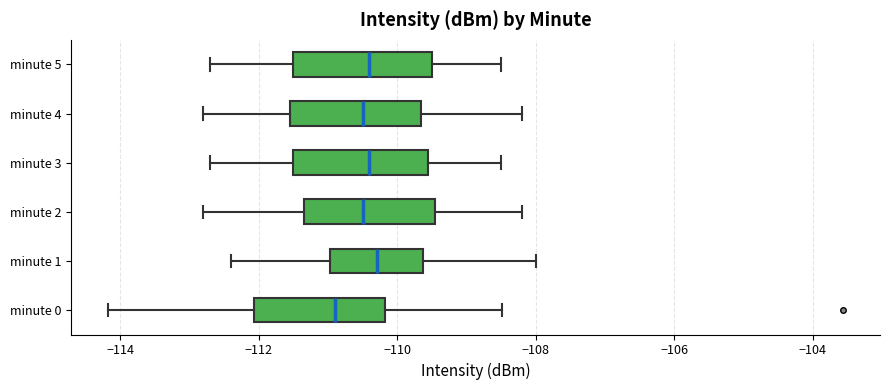

Where does the left whisker of the box for minute 4 end on the x-axis? The values are not printed on the chart, so give them approximately, as read against the axis.

-112.8